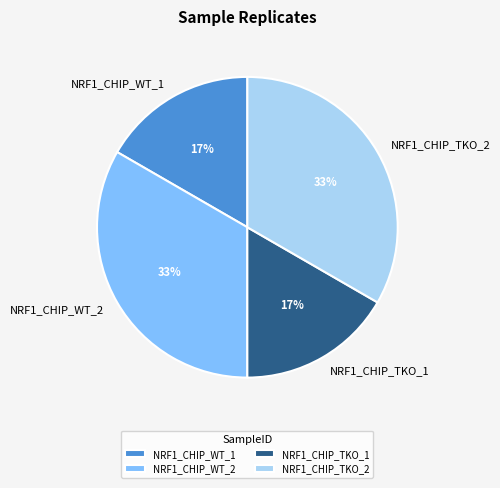

To the nearest percent, what is the average slice percentage?

25%